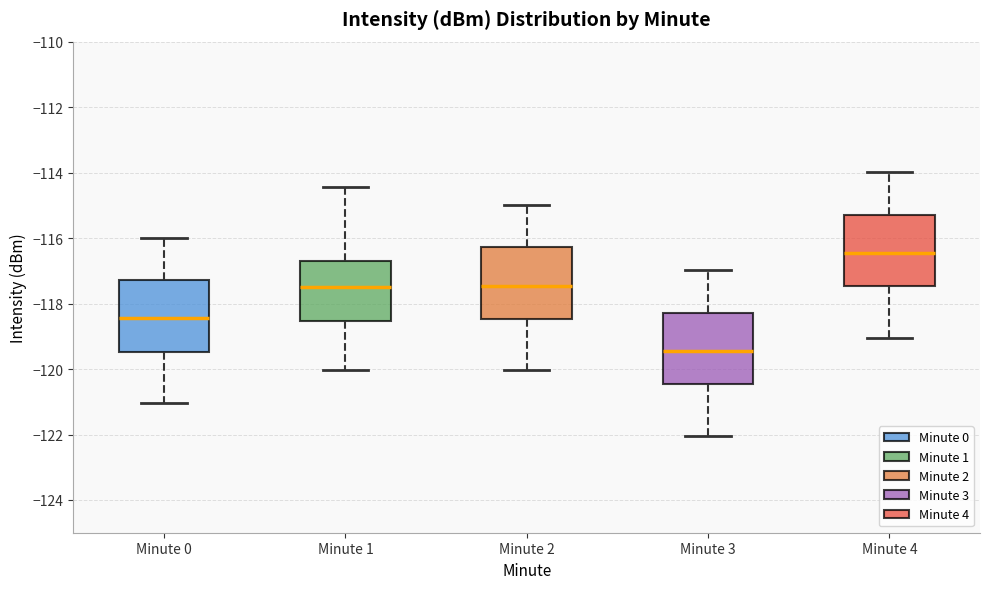

Where does the lower whisker of the box for Minute 3 end on the y-axis? The values are not printed on the chart, so give them approximately, as read against the axis.

-122.0